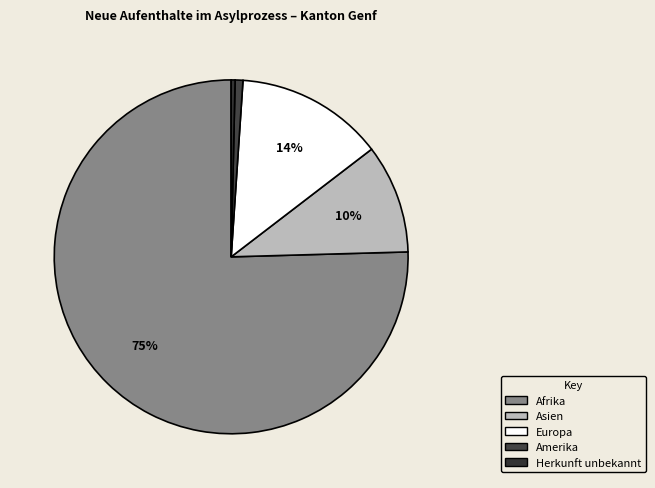

How many slices are in this pie chart?

5